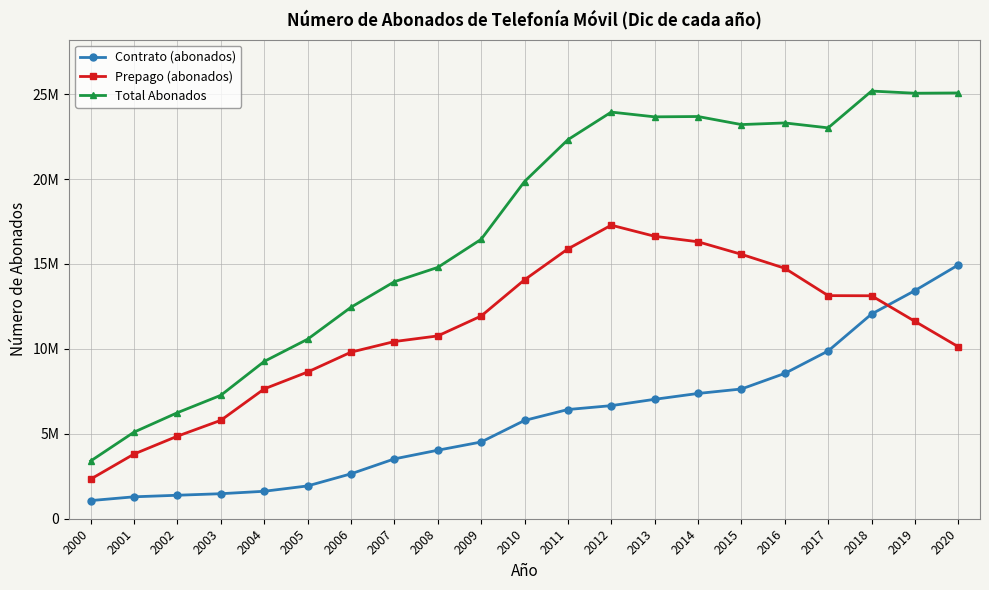

What are all the series names shown in the legend?

Contrato (abonados), Prepago (abonados), Total Abonados